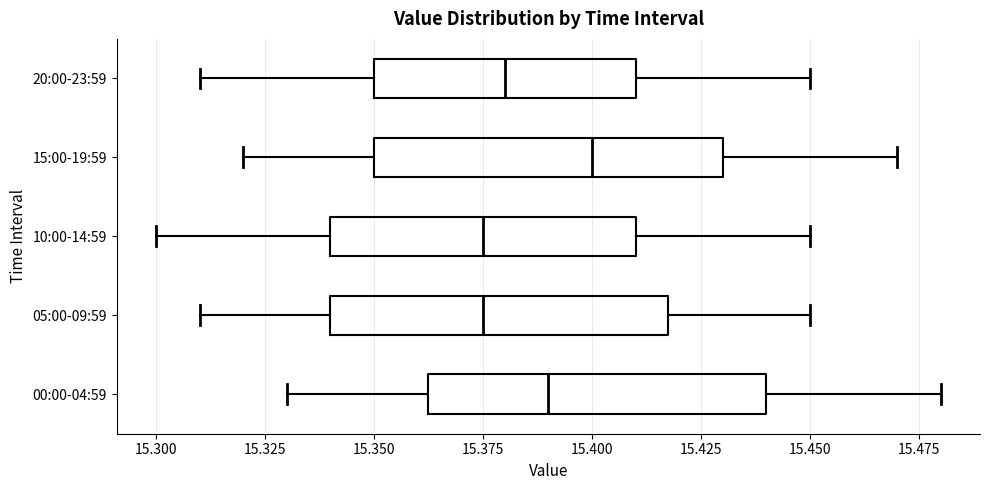

Where does the median line of the box for 05:00-09:59 sit on the x-axis? The values are not printed on the chart, so give them approximately, as read against the axis.

15.375